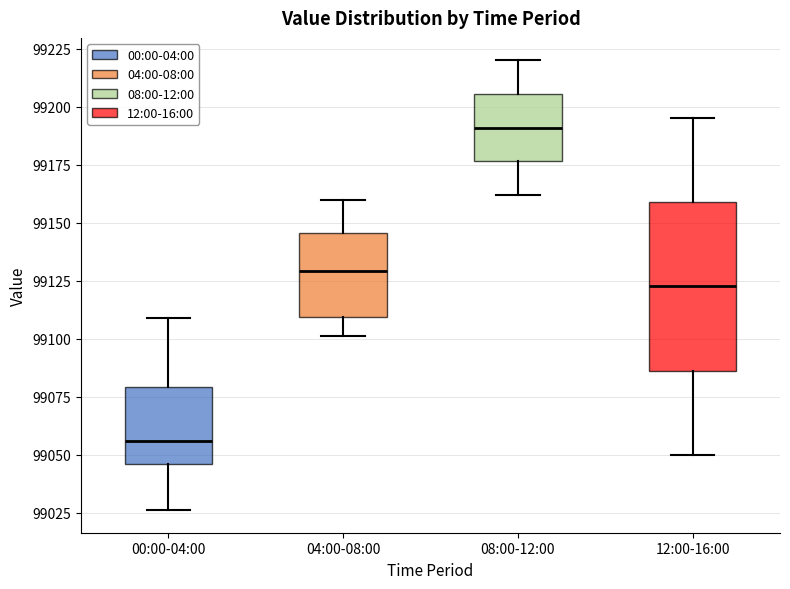

Reading left to right, read every box against the y-axis: the position of its median line, the range the box covers, and the ends of its whiskers. The values are not printed on the chart, so give them approximately, as read against the axis.

00:00-04:00: median 99055, box 99045 to 99080, whiskers 99025 to 99110
04:00-08:00: median 99130, box 99110 to 99145, whiskers 99100 to 99160
08:00-12:00: median 99190, box 99175 to 99205, whiskers 99160 to 99220
12:00-16:00: median 99125, box 99085 to 99160, whiskers 99050 to 99195